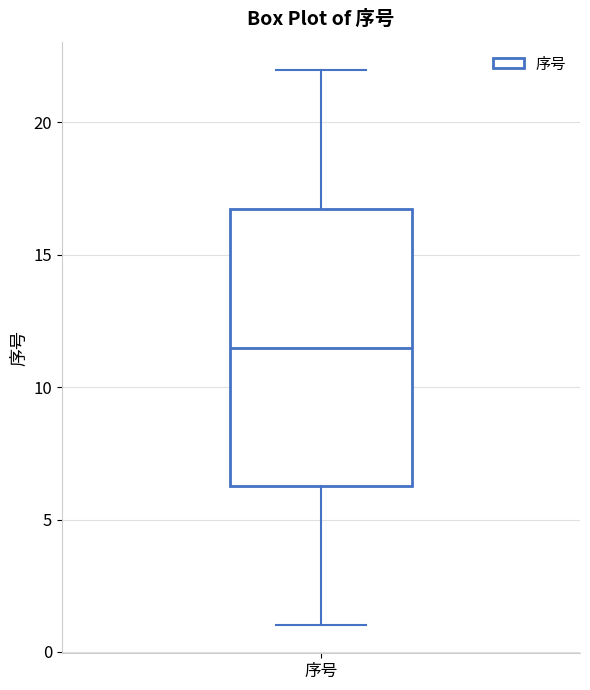

Read this box plot against the y-axis: the position of the median line, the range covered by the box, and the ends of both whiskers. The values are not printed on the chart, so give them approximately, as read against the axis.

median 11.5, box 6.5 to 17.0, whiskers 1.0 to 22.0